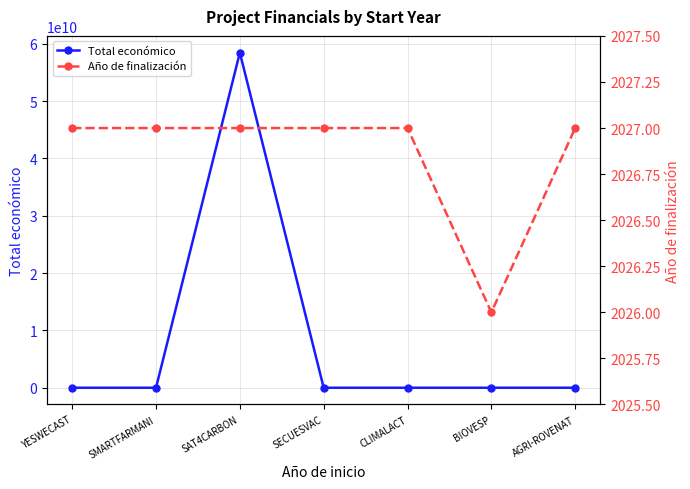

At how many categories does at least one series exceed 24449711312?

1